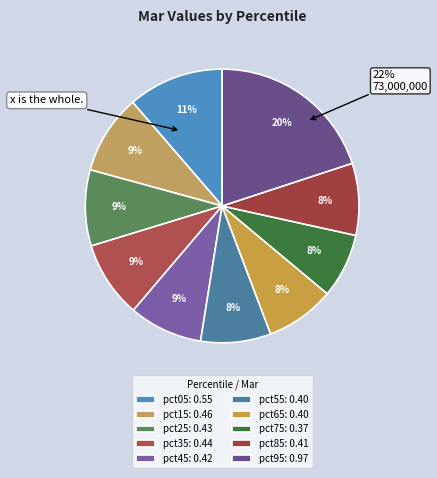

To the nearest percent, what is the difference between the largest and smallest slice percentages?

12%